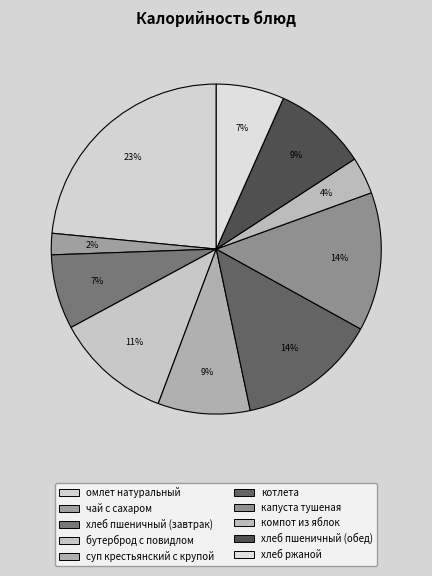

How many slices are in this pie chart?

10